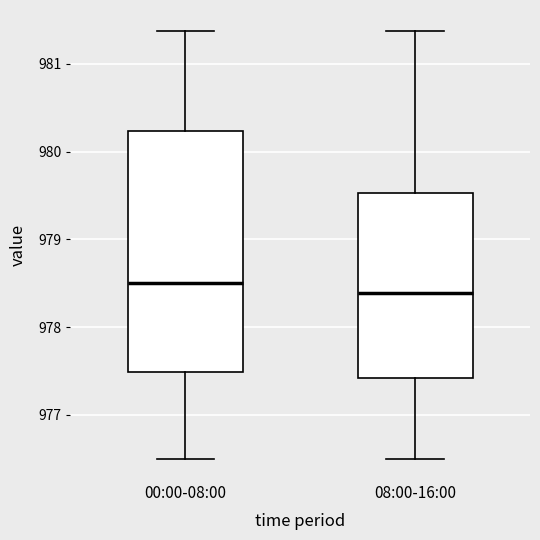

Reading left to right, transcribe this box plot: for each box, give where its median line is, the range the box spans, and where its two whiskers end, as read against the y-axis. The values are not printed on the chart, so give them approximately, as read against the axis.

00:00-08:00: median 978.5, box 977.5 to 980.2, whiskers 976.5 to 981.4
08:00-16:00: median 978.4, box 977.4 to 979.5, whiskers 976.5 to 981.4